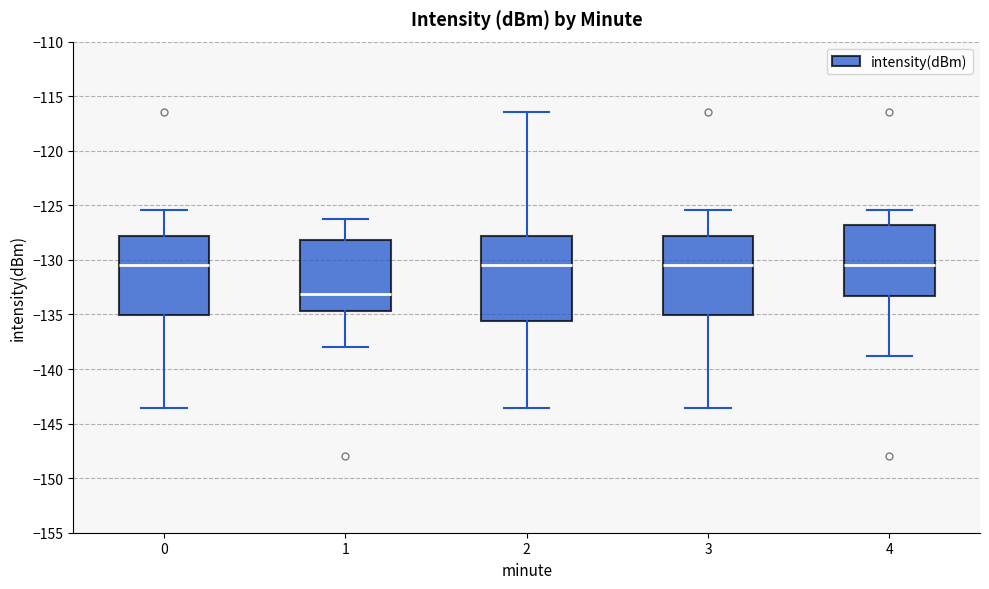

Comparing the boxes themselves (not the whiskers), which one is the tallest?

2